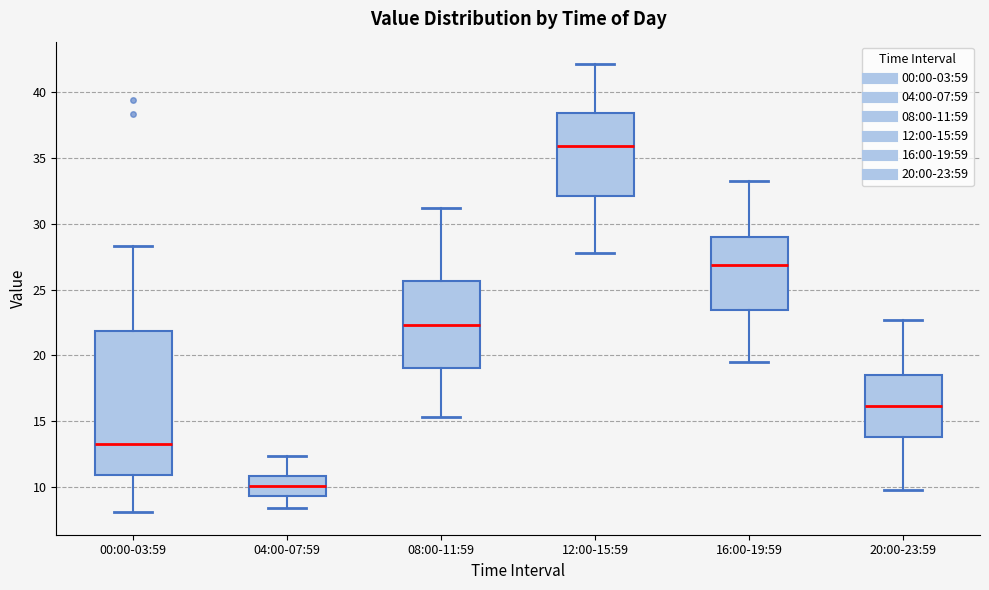

Where does the lower whisker of the box for 20:00-23:59 end on the y-axis? The values are not printed on the chart, so give them approximately, as read against the axis.

10.0